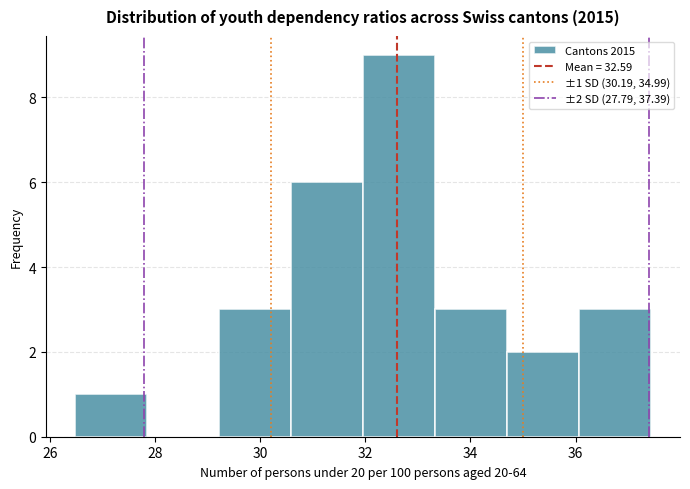

Over which range of the x-axis is the bar tallest?

32.0 to 33.4